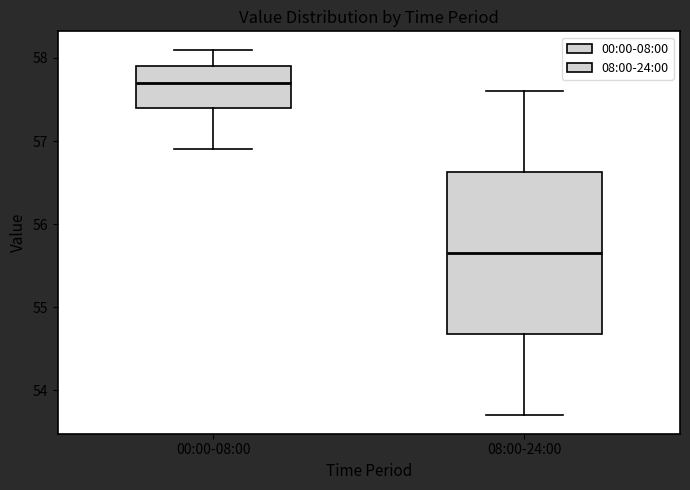

Reading left to right, transcribe this box plot: for each box, give where its median line is, the range the box spans, and where its two whiskers end, as read against the y-axis. The values are not printed on the chart, so give them approximately, as read against the axis.

00:00-08:00: median 57.7, box 57.4 to 57.9, whiskers 56.9 to 58.1
08:00-24:00: median 55.7, box 54.7 to 56.6, whiskers 53.7 to 57.6